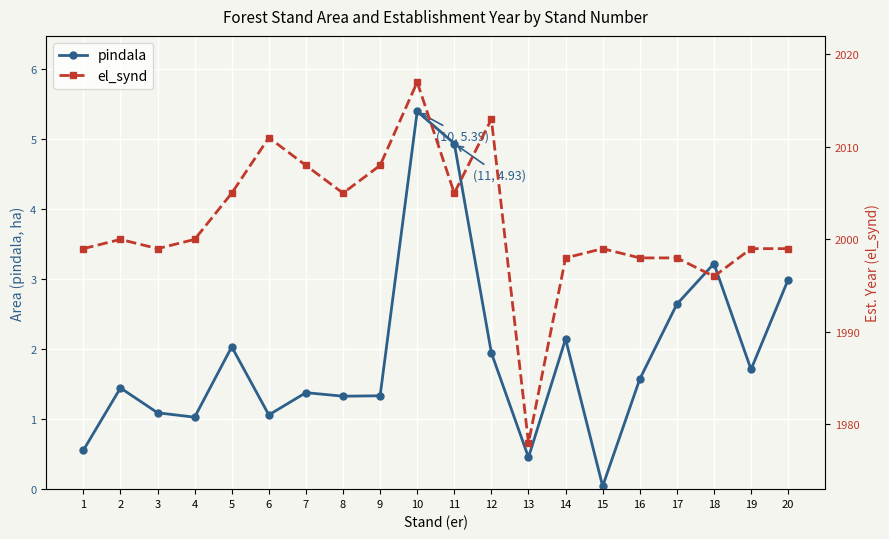

Which series has the largest total across all categories?

el_synd